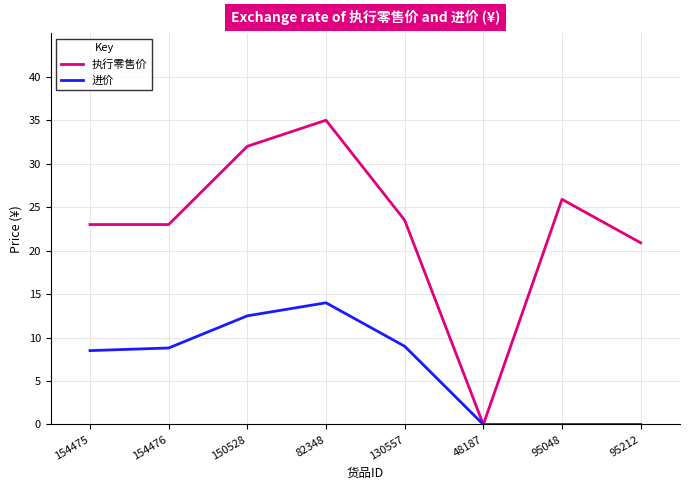

Is the value of 执行零售价 at 154476 greater than the value of 进价 at 130557?

Yes